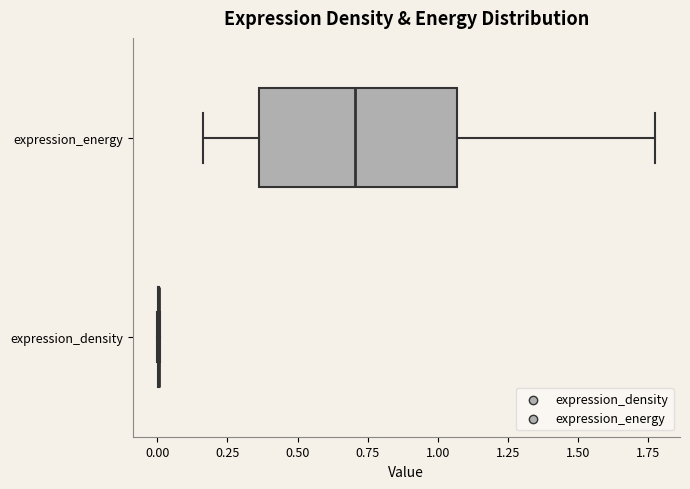

Where is the right edge of the box for expression_energy on the x-axis? The values are not printed on the chart, so give them approximately, as read against the axis.

1.05